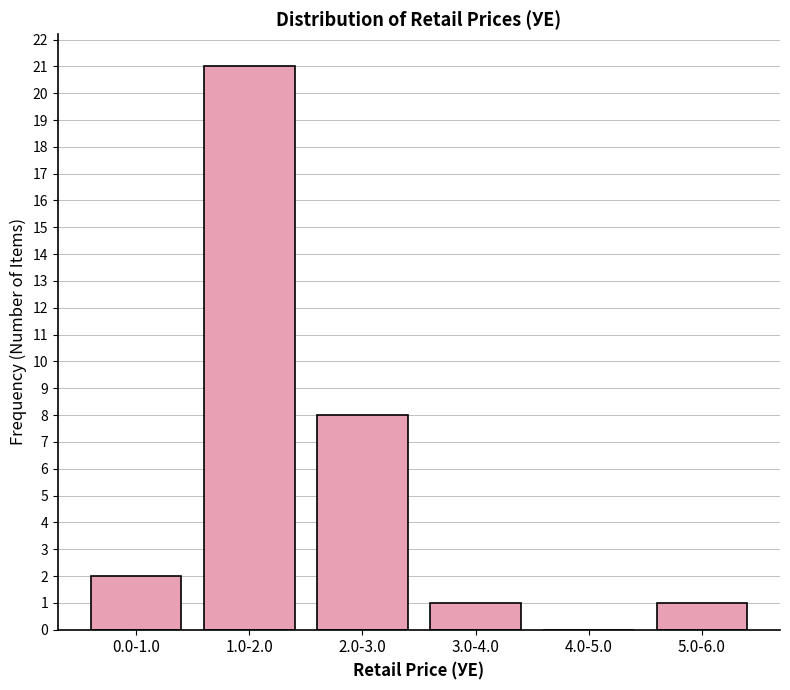

Reading left to right, transcribe all the data shown in this chart.

0.0-1.0=2	1.0-2.0=21	2.0-3.0=8	3.0-4.0=1	4.0-5.0=0	5.0-6.0=1